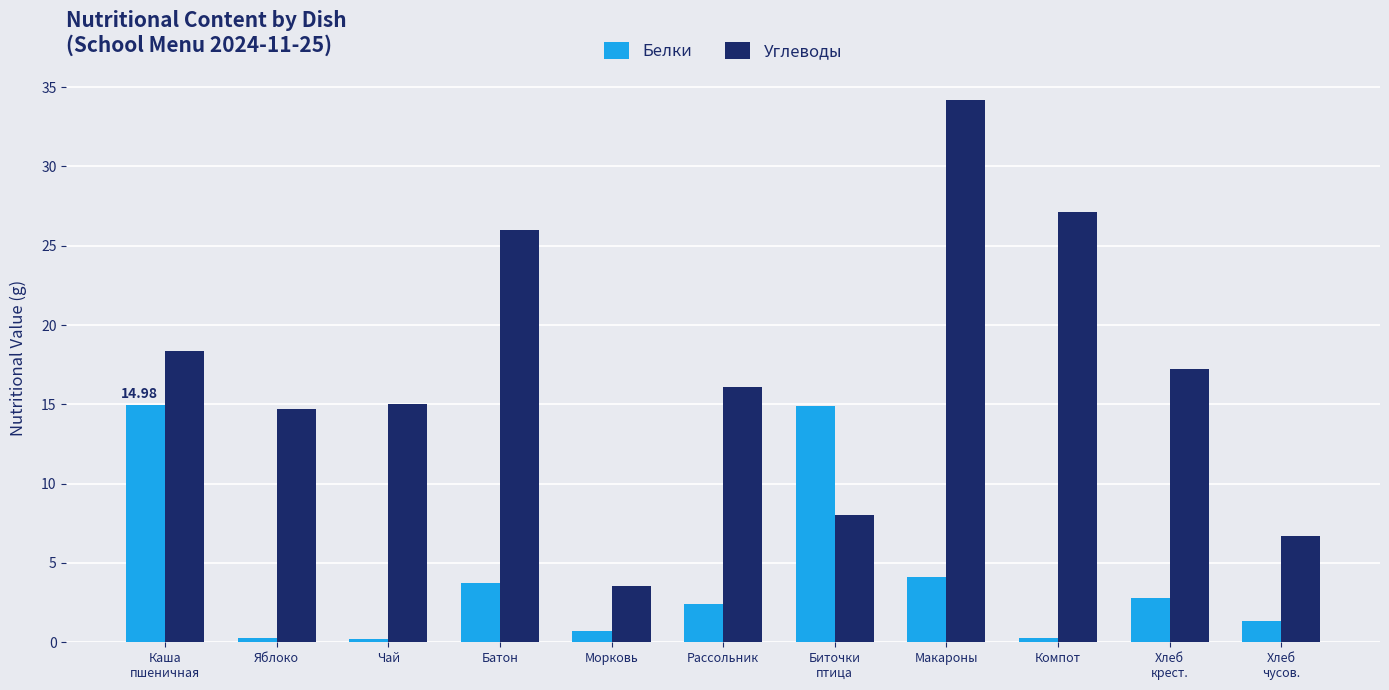

What is the label of the 10th bar from the right?

Яблоко